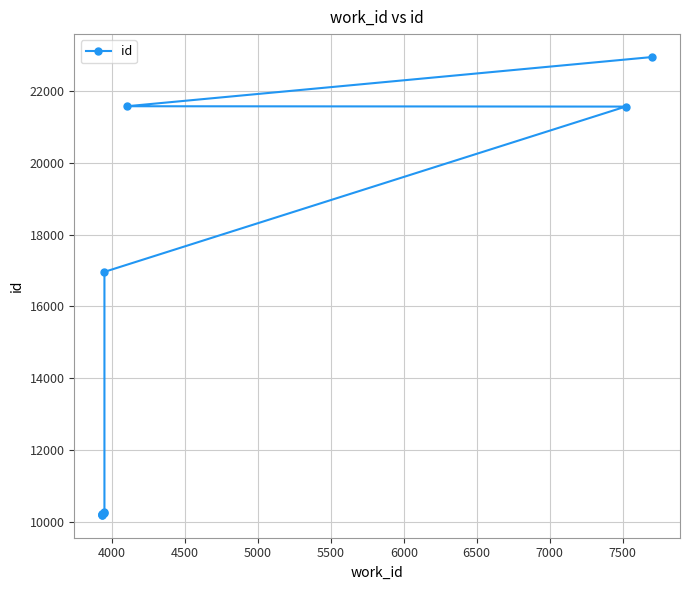

Is this an area chart (filled region under the line)?

No